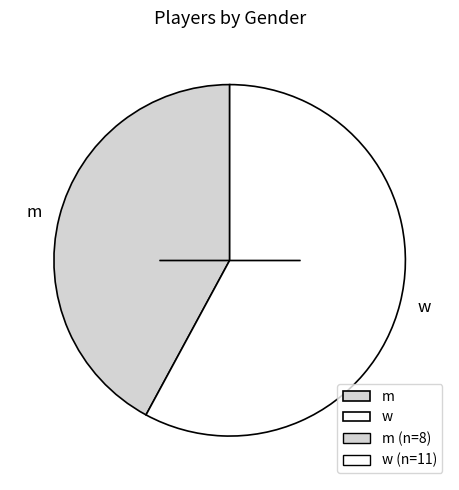

Rank the categories by value from lowest to highest.

m, w